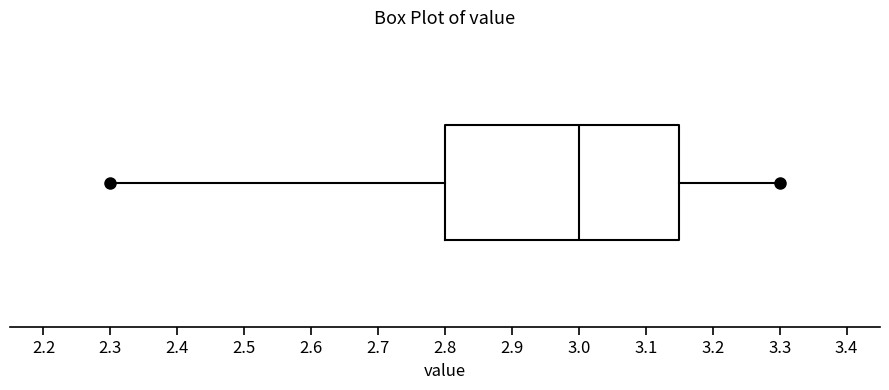

Where does the median line of the box sit on the x-axis? The values are not printed on the chart, so give them approximately, as read against the axis.

3.00